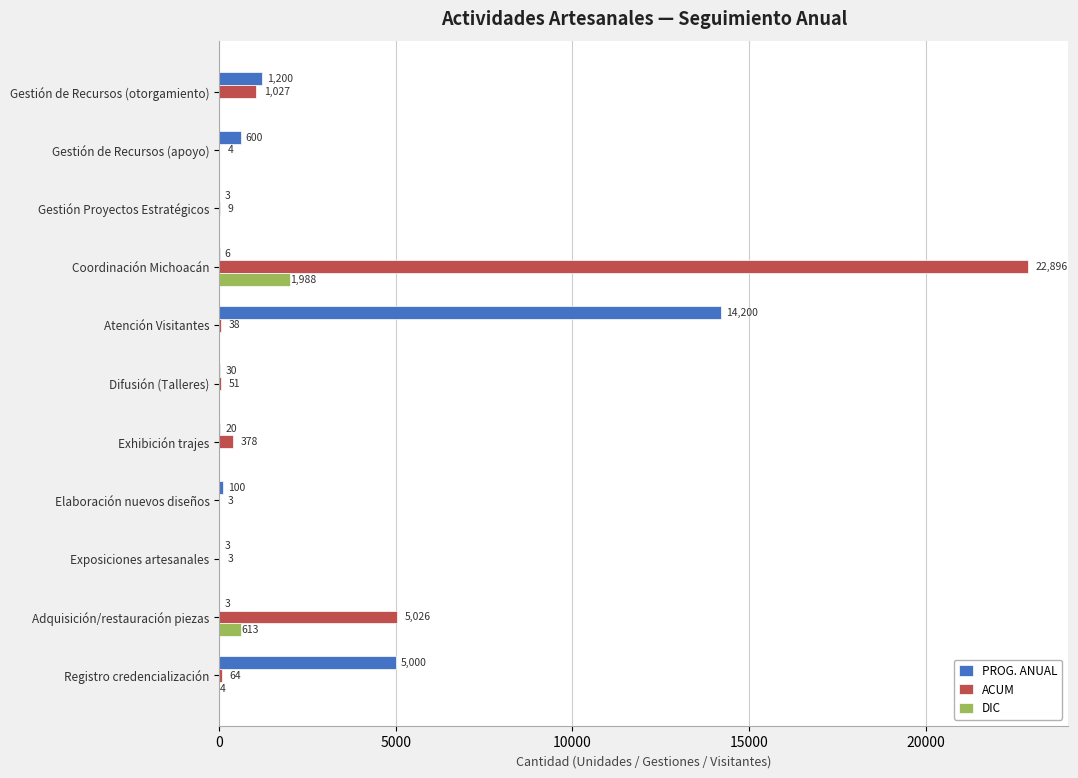

Where is PROG. ANUAL nearest to the value 7101?

Registro credencialización